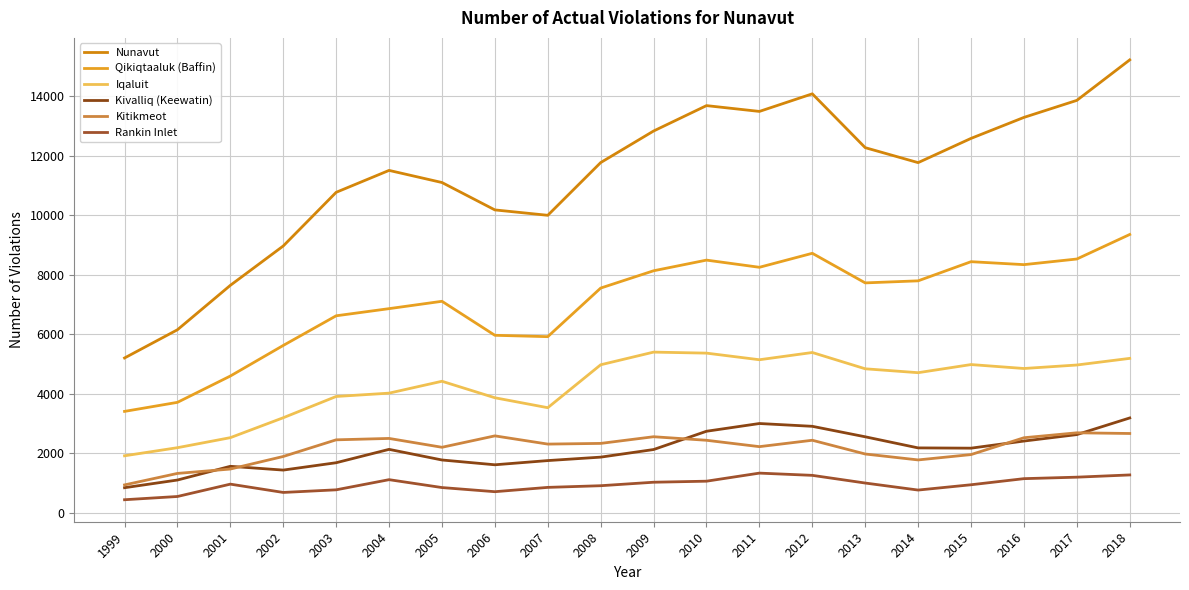

What is the total value across all series at 2011?

33464